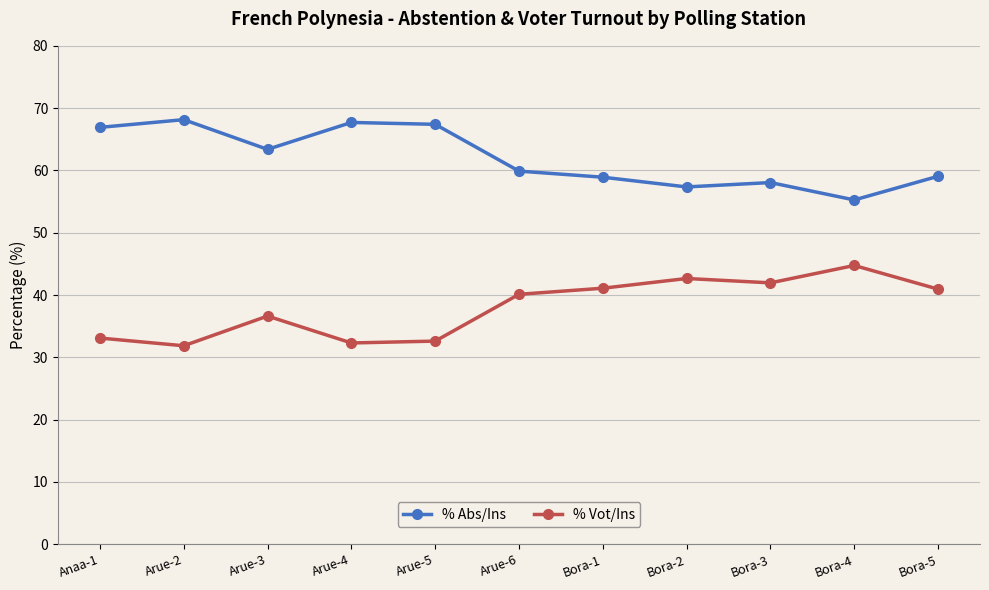

Which series has the largest total across all categories?

% Abs/Ins